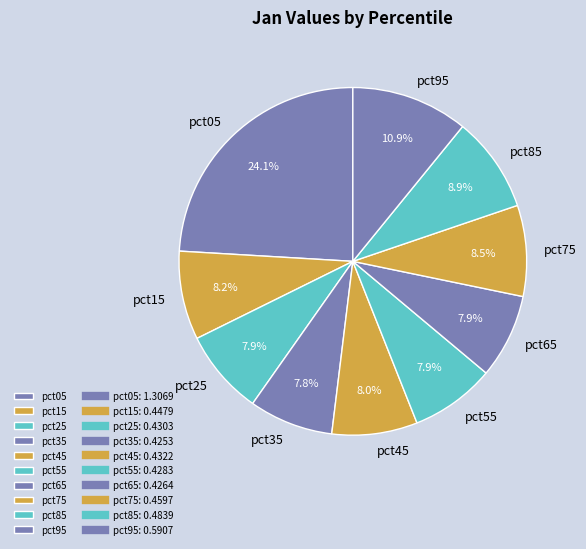

Is pct15 the majority of the pie?

No